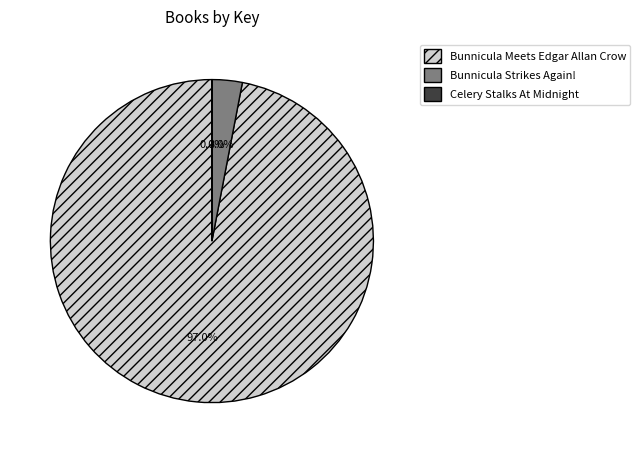

What is the largest slice in the pie chart?

Bunnicula Meets Edgar Allan Crow